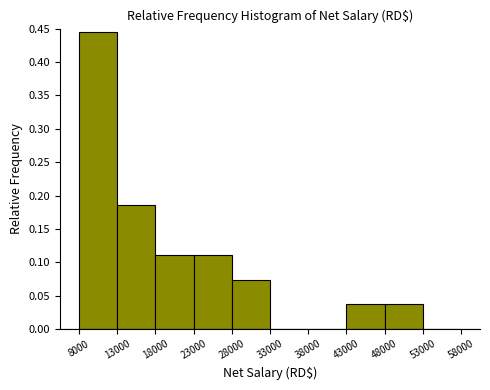

Reading left to right, list every bar in this chart as the range it spans on the x-axis followed by its height. The values are not printed on the chart, so give them approximately, as read against the axis.

8000 to 13000: 0.445
13000 to 18000: 0.185
18000 to 23000: 0.110
23000 to 28000: 0.110
28000 to 33000: 0.075
33000 to 38000: 0
38000 to 43000: 0
43000 to 48000: 0.035
48000 to 53000: 0.035
53000 to 58000: 0